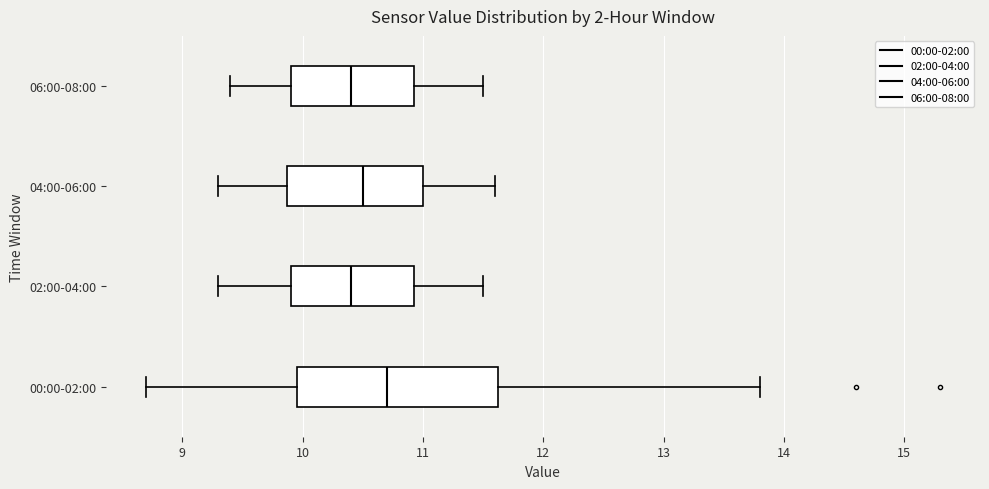

Reading bottom to top, transcribe this box plot: for each box, give where its median line is, the range the box spans, and where its two whiskers end, as read against the x-axis. The values are not printed on the chart, so give them approximately, as read against the axis.

00:00-02:00: median 10.7, box 10.0 to 11.6, whiskers 8.7 to 13.8
02:00-04:00: median 10.4, box 9.9 to 10.9, whiskers 9.3 to 11.5
04:00-06:00: median 10.5, box 9.9 to 11.0, whiskers 9.3 to 11.6
06:00-08:00: median 10.4, box 9.9 to 10.9, whiskers 9.4 to 11.5